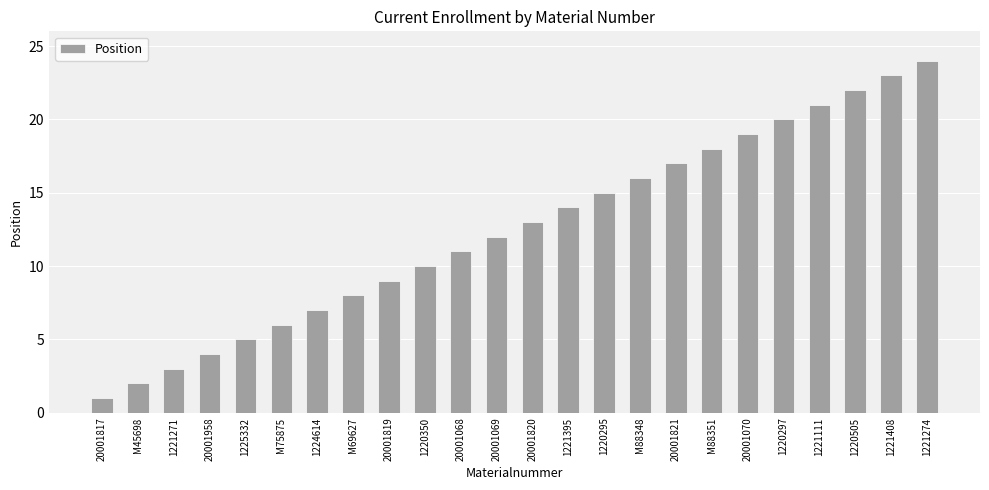

What is the approximate value at 1220505?

22